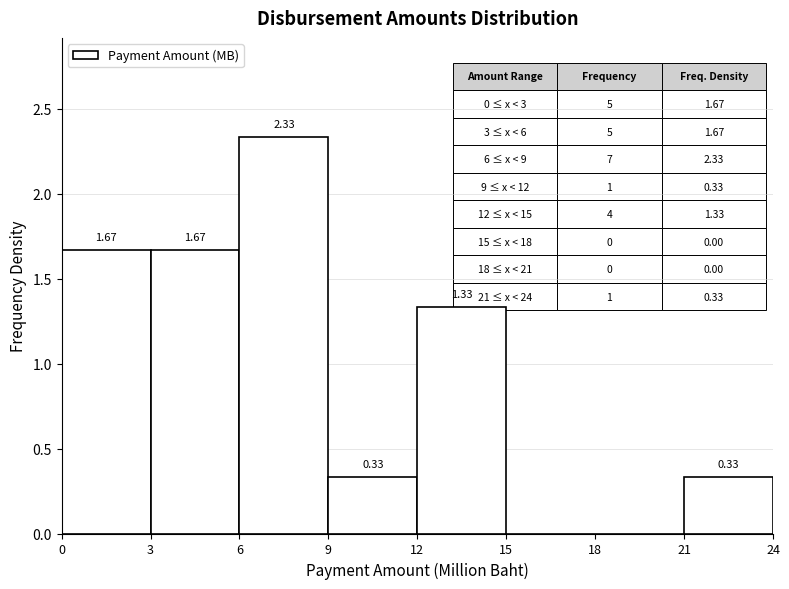

Which range on the x-axis has the tallest bar?

6 to 9